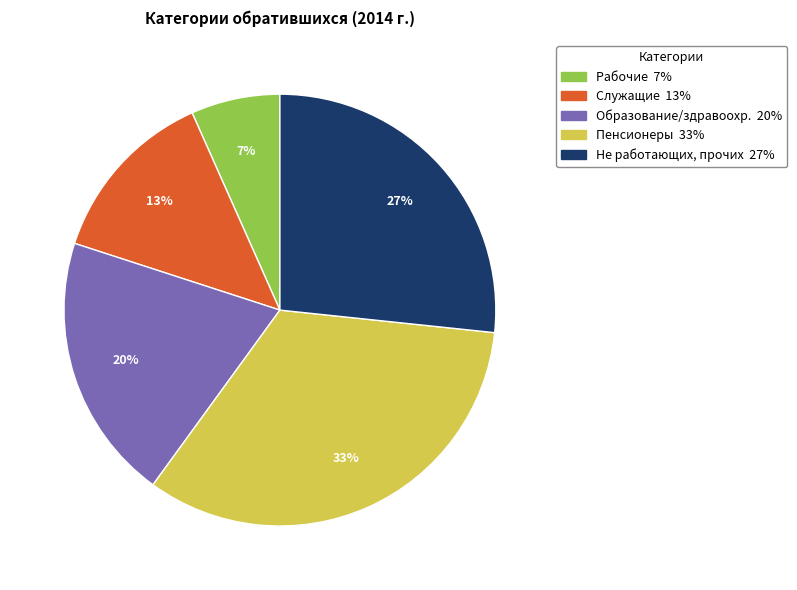

Does any single category account for the majority?

No